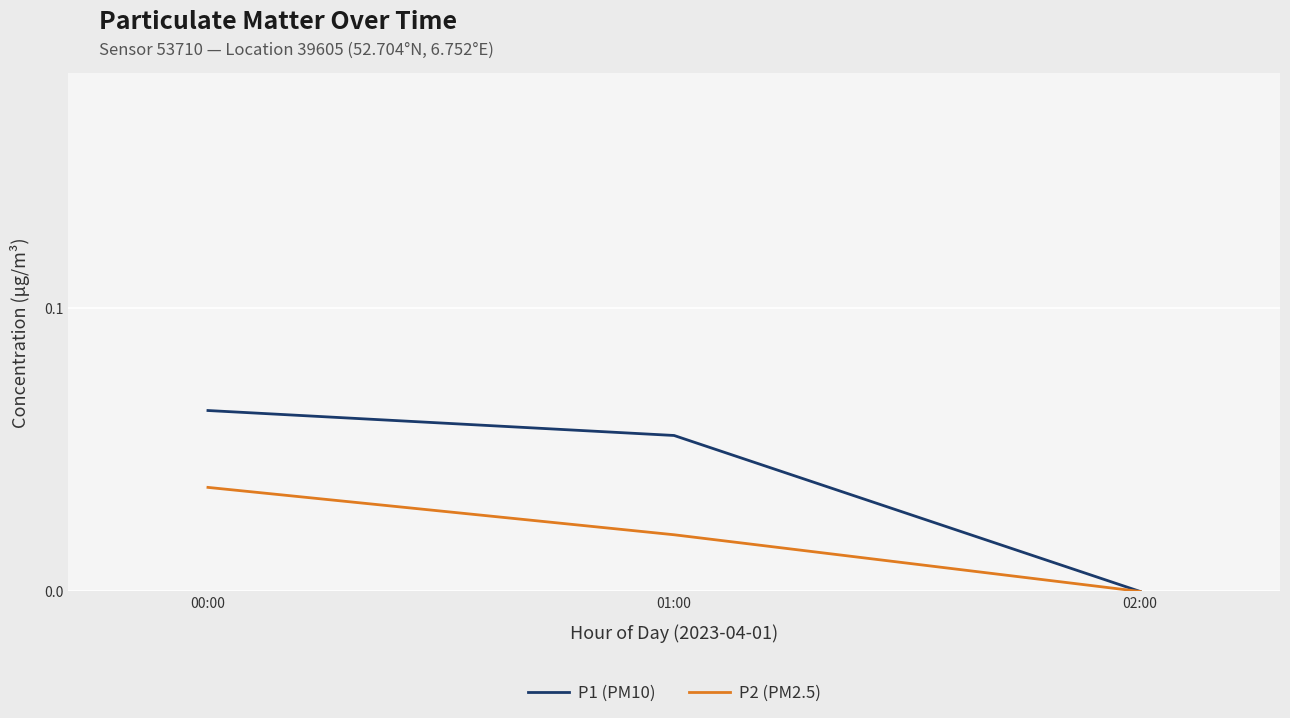

List the series in order of their overall mean, highest first.

P1 (PM10), P2 (PM2.5)